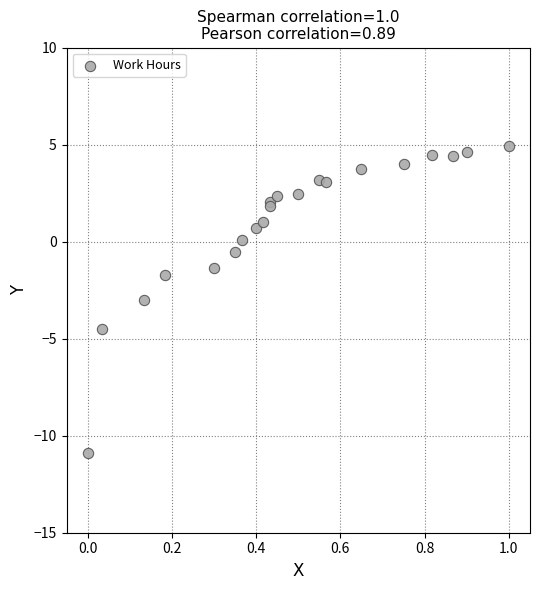

What Y value in the scatter plot is closest to -2?

-1.7